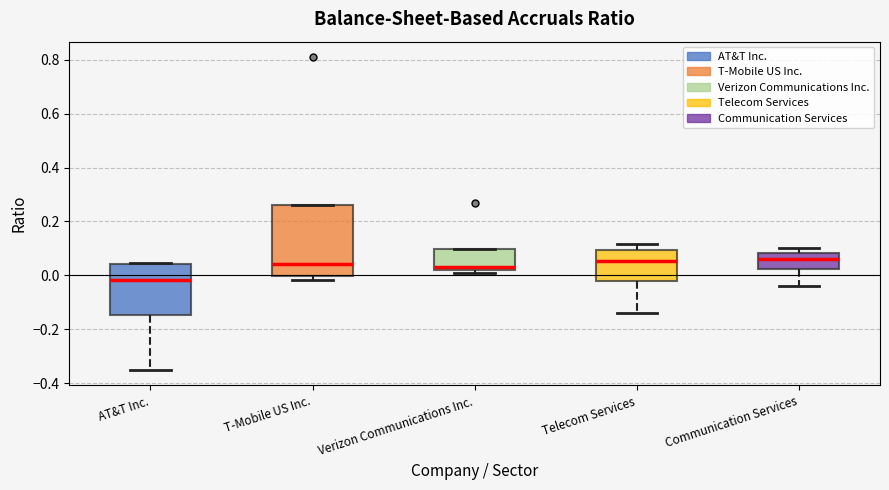

Where does the median line of the box for Verizon Communications Inc. sit on the y-axis? The values are not printed on the chart, so give them approximately, as read against the axis.

0.04